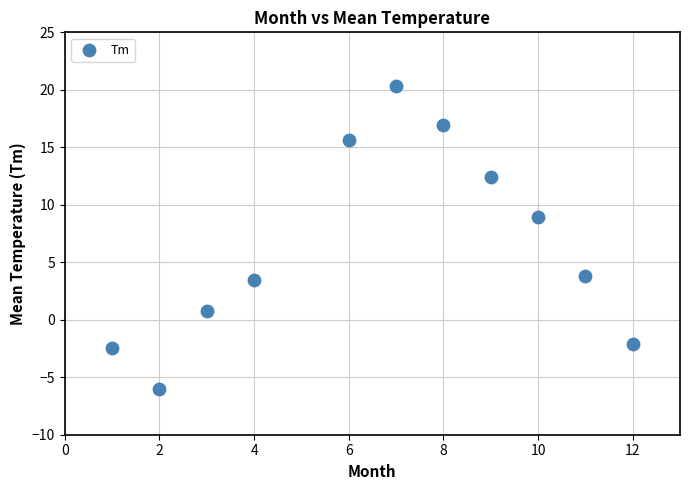

What Y value in the scatter plot is closest to 7?

8.9